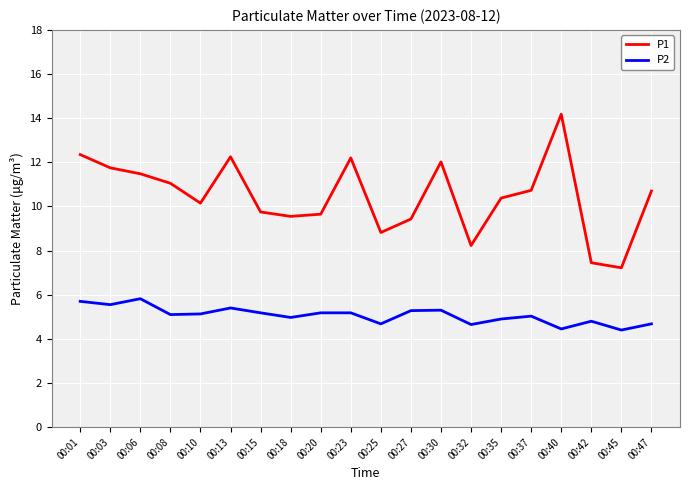

Is this an area chart (filled region under the line)?

No